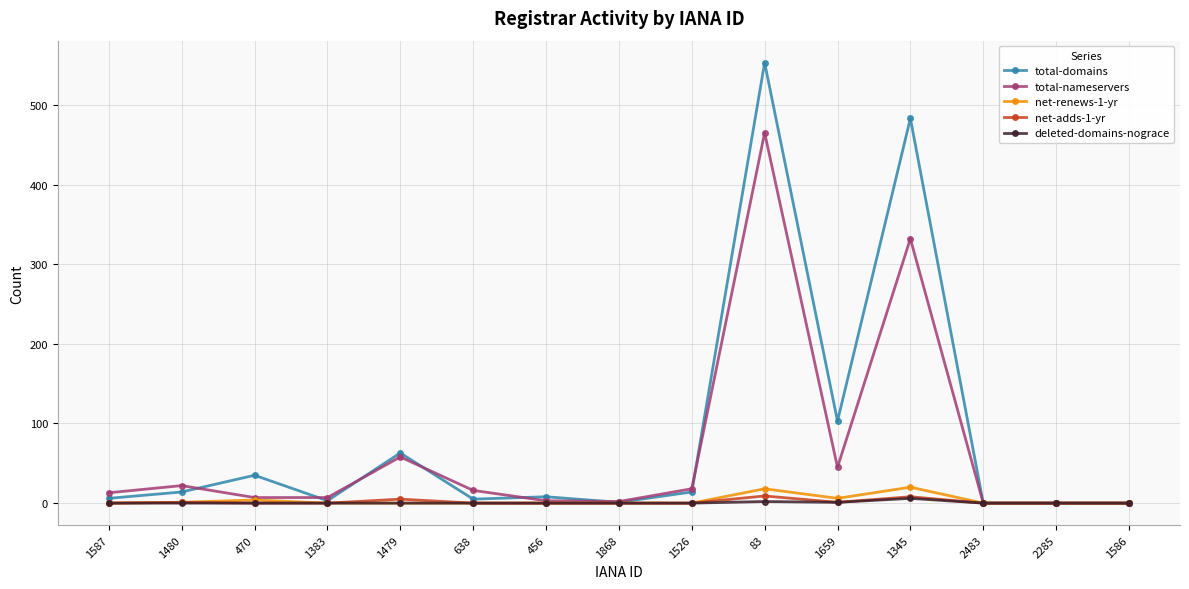

Which series has the widest spread of values?

total-domains